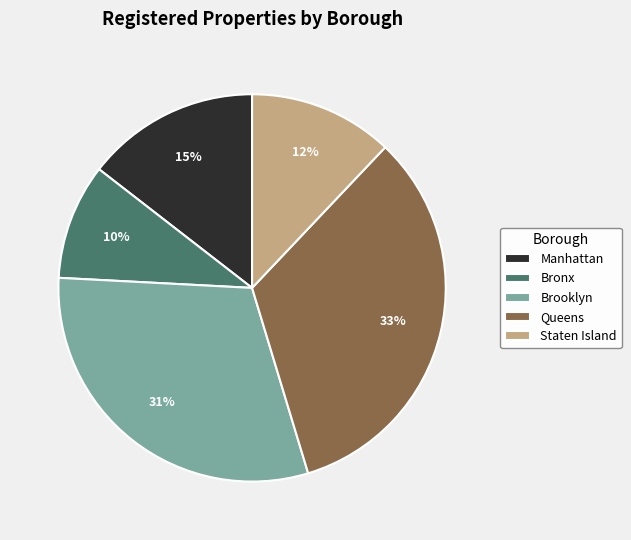

What percentage is the Brooklyn slice, to the nearest percent?

31%